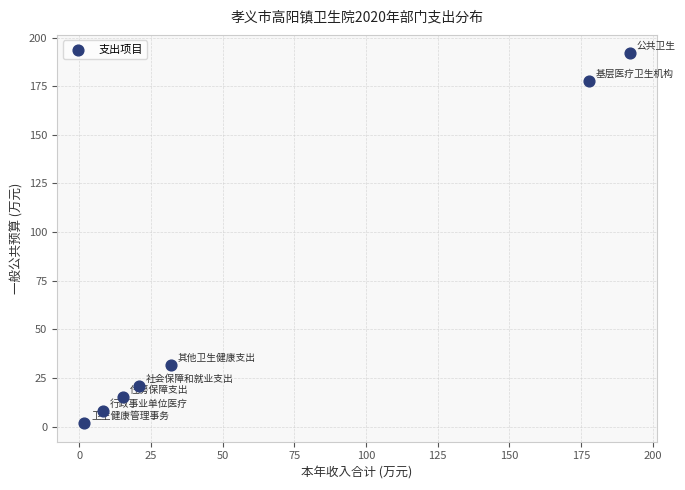

What is the average X value?

63.9